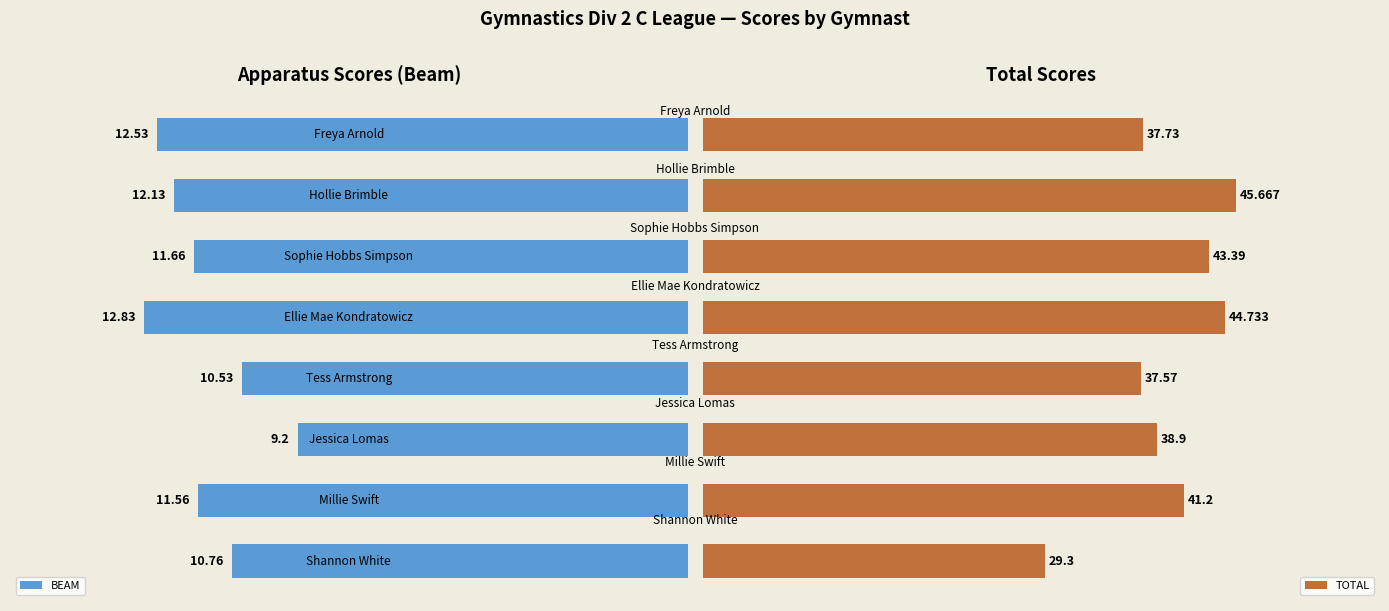

Reading right to left, transcribe all the data shown in this chart.

BEAM: 7=12.5	6=12.1	5=11.7	4=12.8	3=10.5	2=9.2	1=11.6	0=10.8
TOTAL: 7=37.7	6=45.7	5=43.4	4=44.7	3=37.6	2=38.9	1=41.2	0=29.3